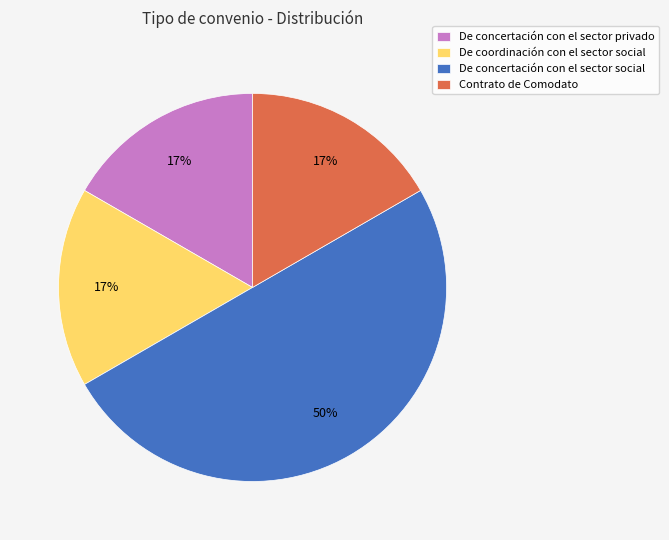

Do De concertación con el sector social and De coordinación con el sector social together represent more than half of the pie?

Yes